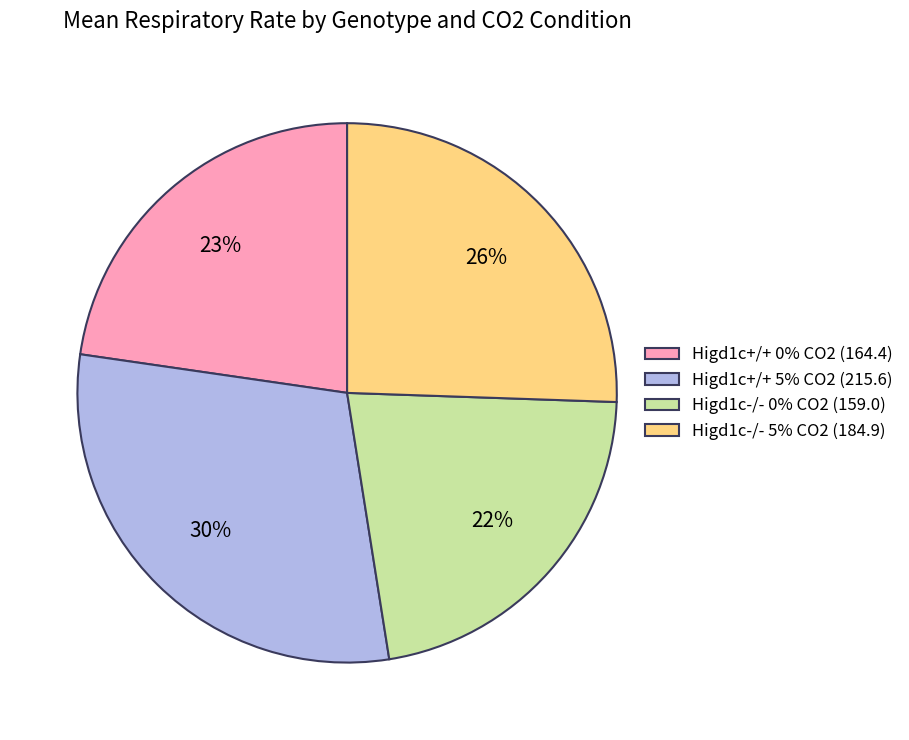

Which category has the smallest portion of the pie?

Higd1c-/- 0% CO2